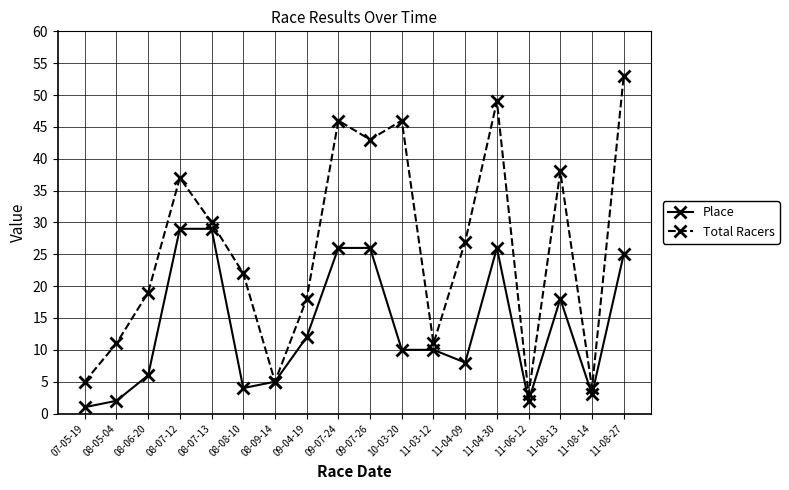

What is the maximum value shown in the chart?

53